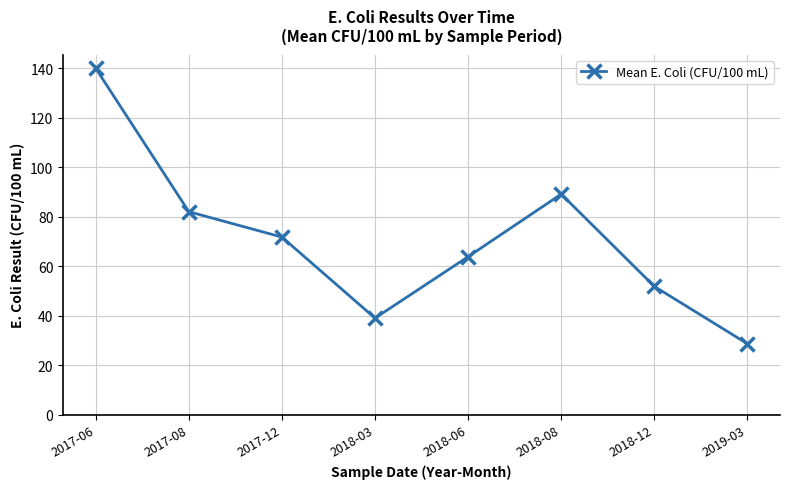

What is the minimum value shown in the chart?

28.6